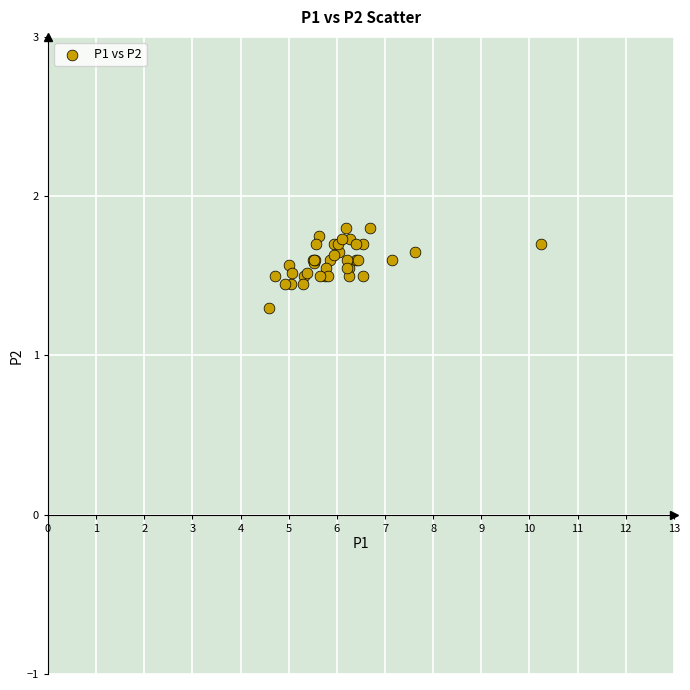

What Y value in the scatter plot is closest to 1?

1.3